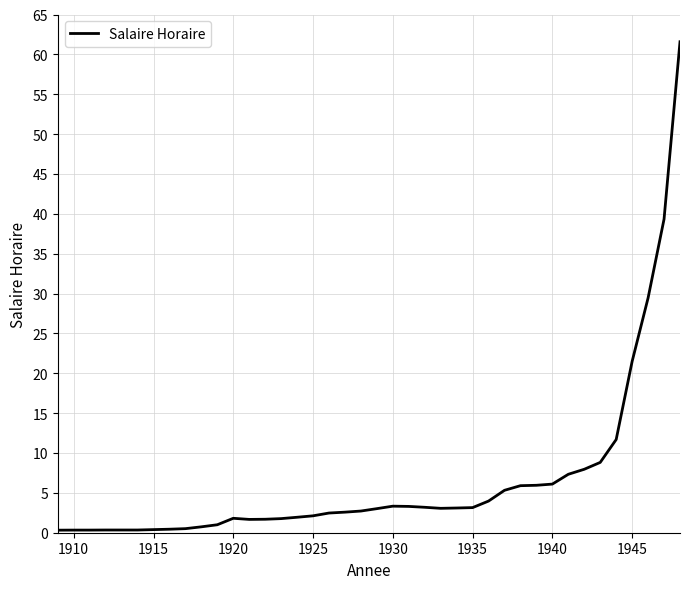

What is the greatest value displayed?

61.6